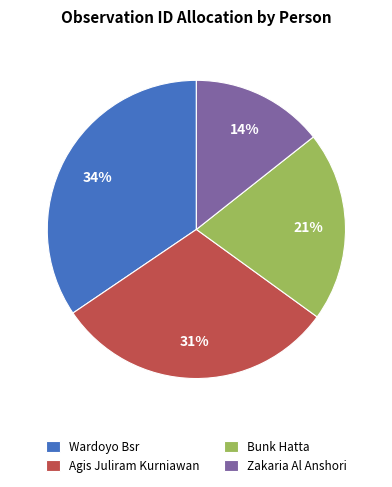

Count the number of slices in the pie.

4